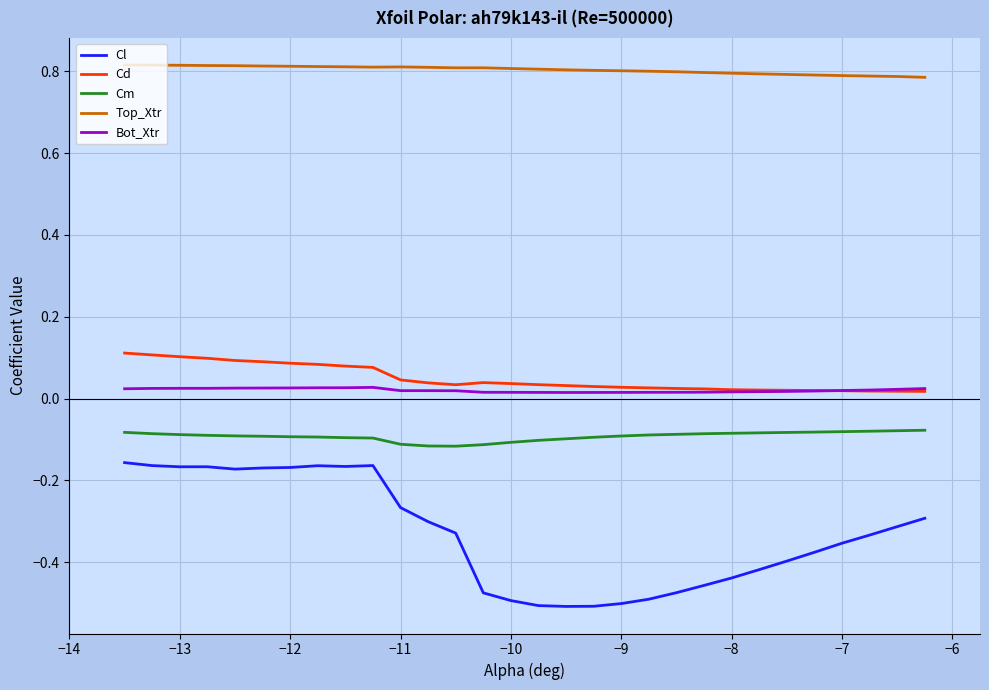

How many intersections are there between Cd and Bot_Xtr?

1